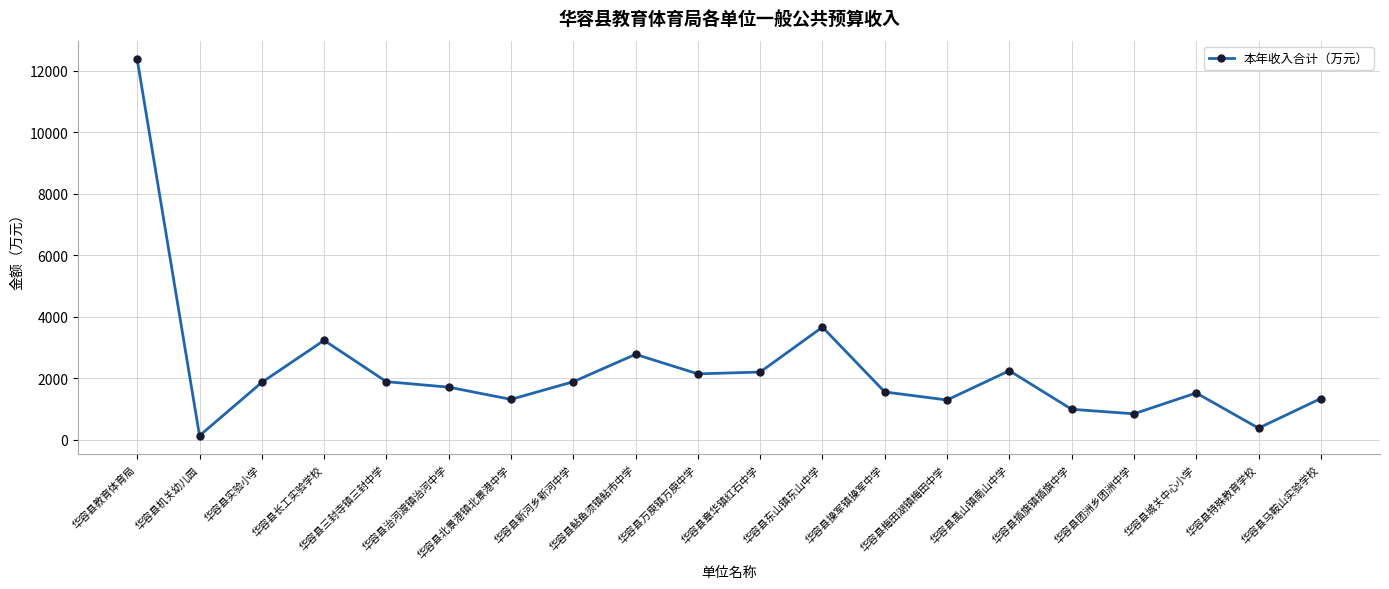

What is the value of the 17th point from the left?

849.9